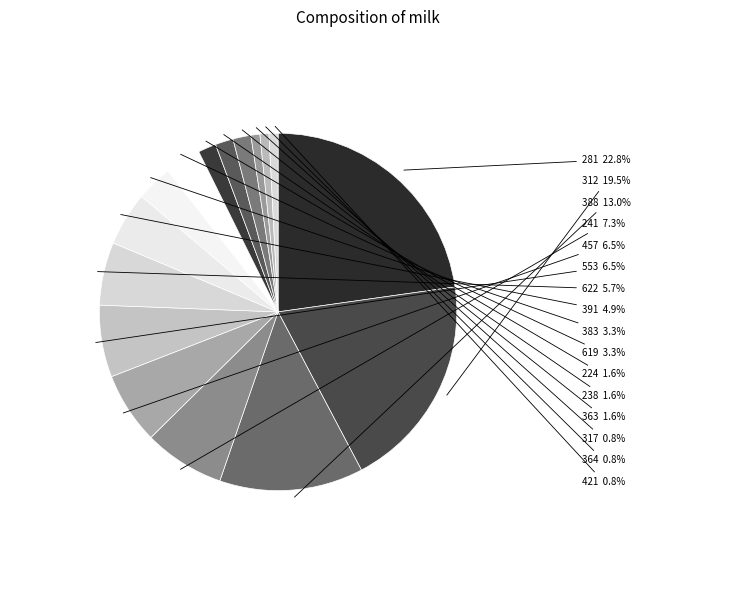

What is the largest slice in the pie chart?

281